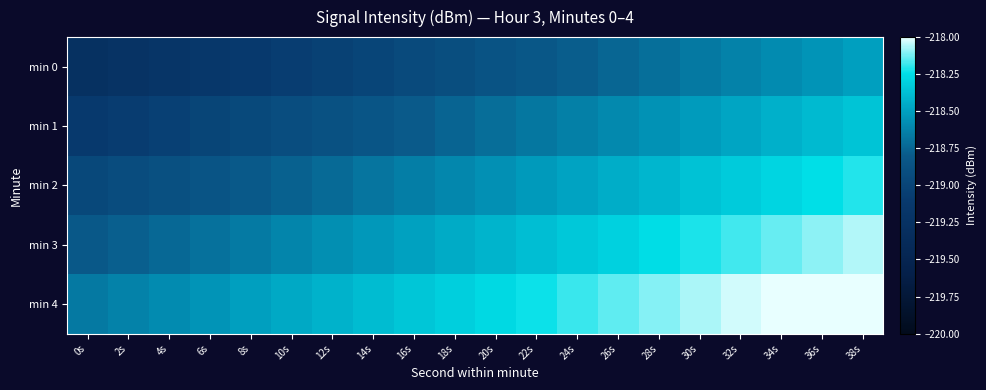

Rank the series at 6s from highest to lowest value.

min 4, min 3, min 2, min 1, min 0